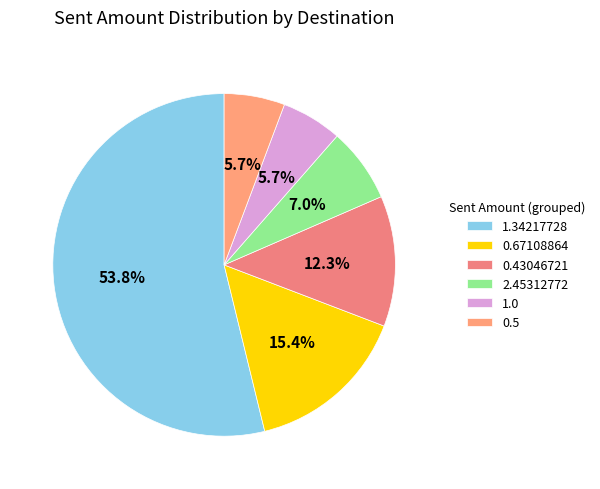

Count the number of slices in the pie.

6